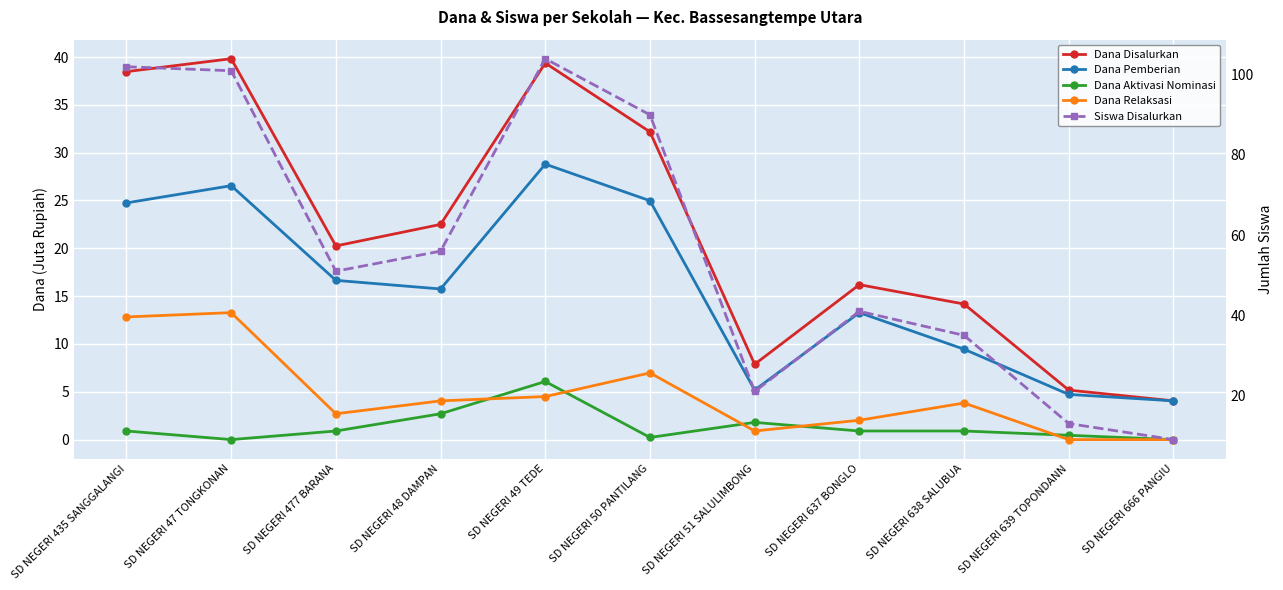

True or false: Dana Pemberian and Dana Aktivasi Nominasi intersect in this chart.

False